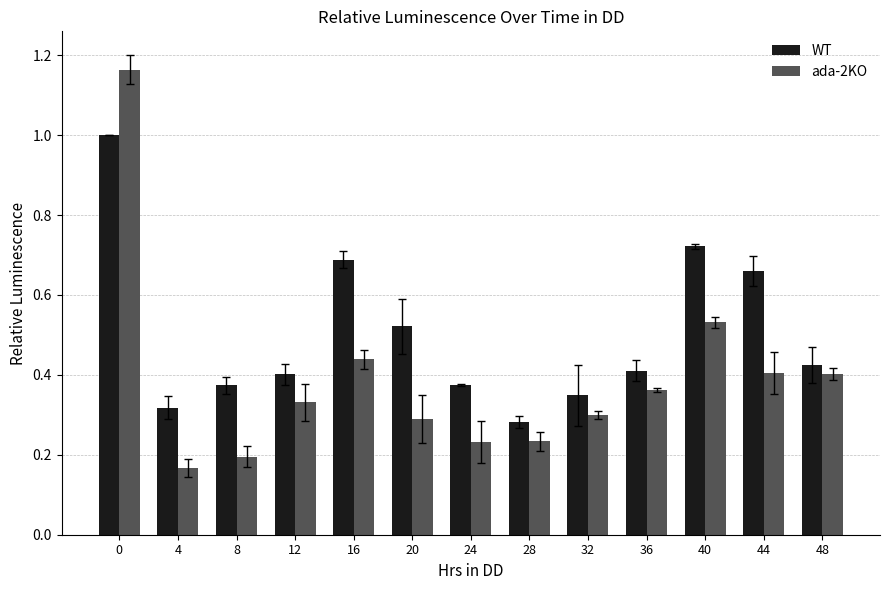

At which label is WT closest to 0?

28